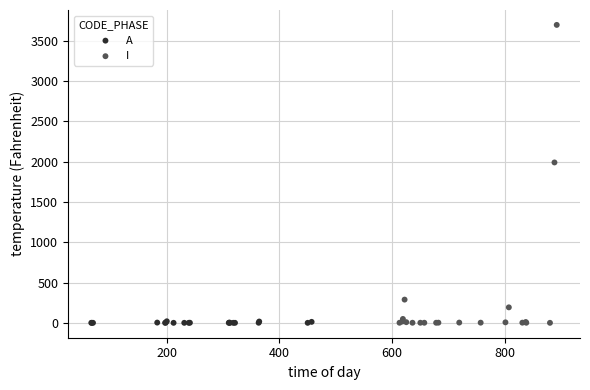

Which series has the widest spread of Y values?

I